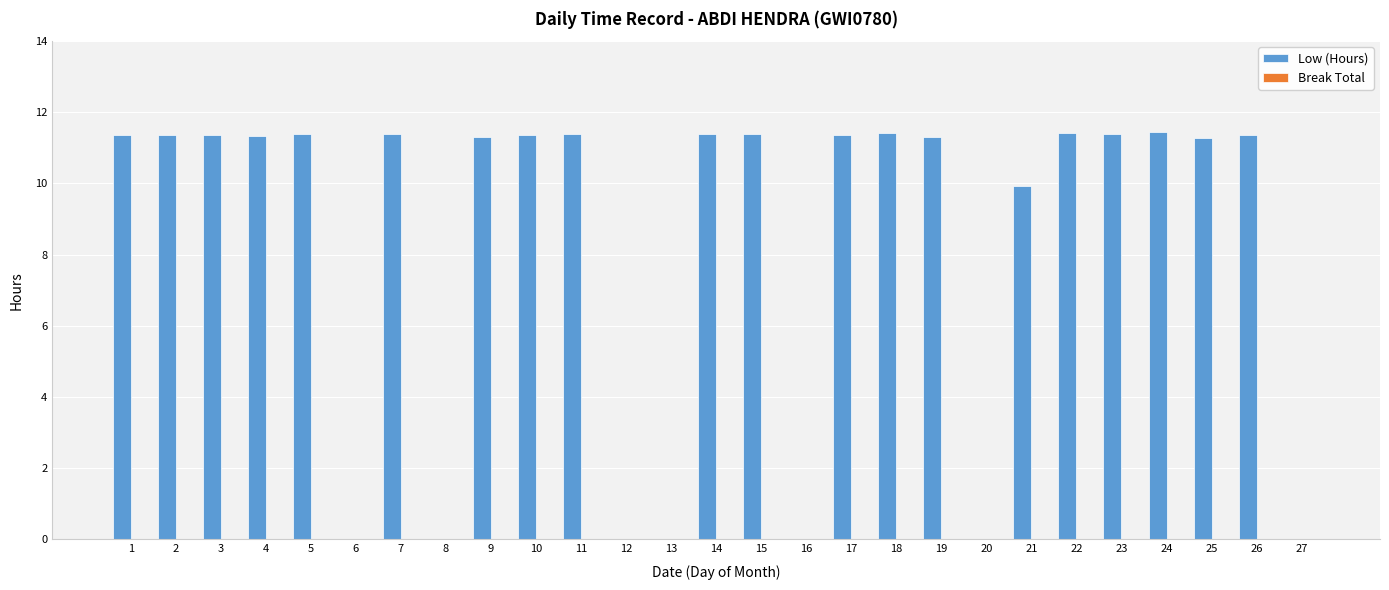

Approximately how many times larger is the value at 11 compared to 9?

1.0